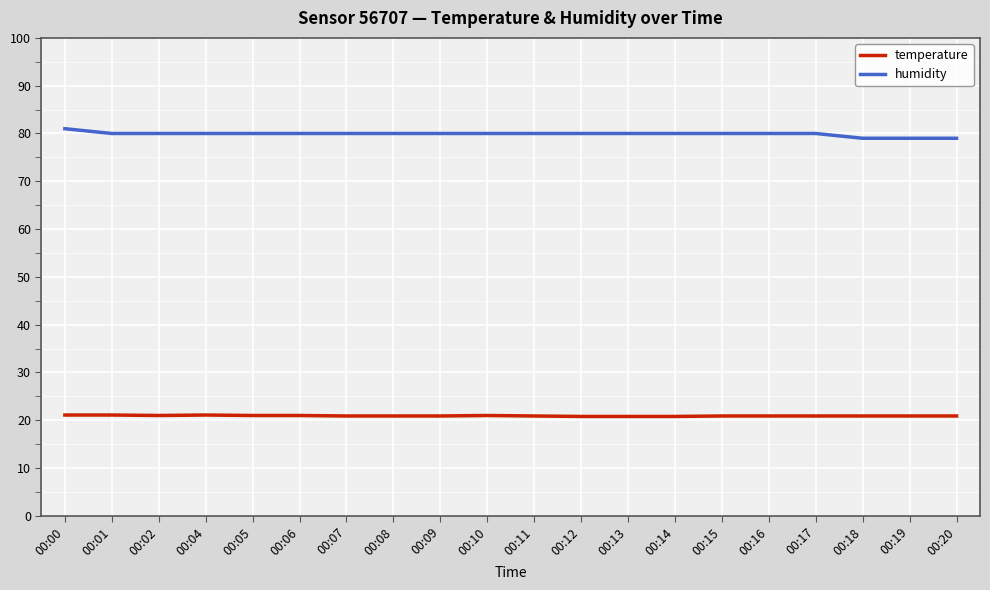

What is the total value across all series at 00:09?

100.9